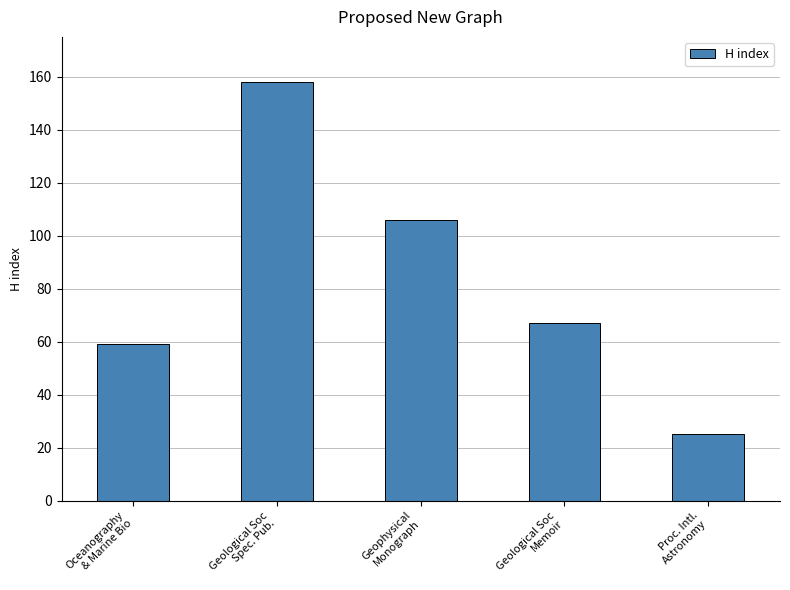

Approximately how many times larger is the value at Geological Soc
Memoir compared to Geophysical
Monograph?

0.6